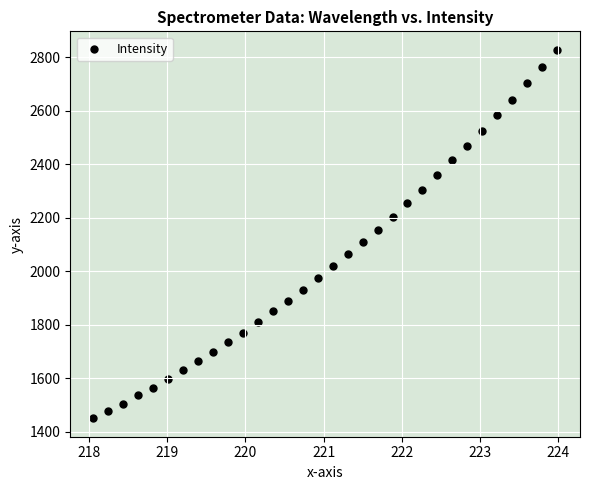

What is the range of Y values (max minus min)?

1376.9